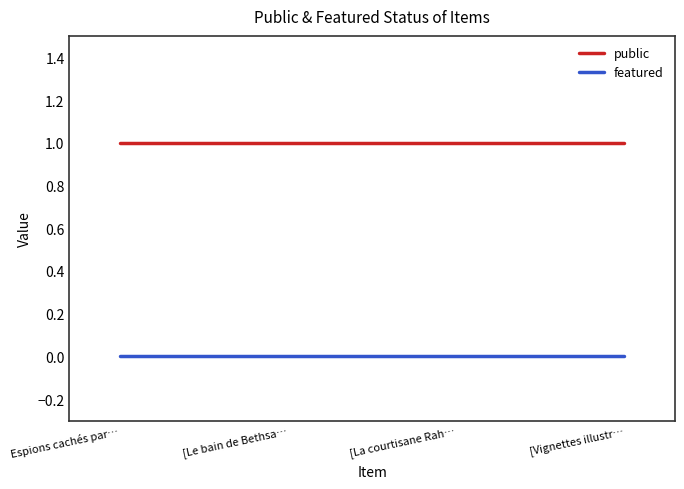

True or false: public and featured intersect in this chart.

False